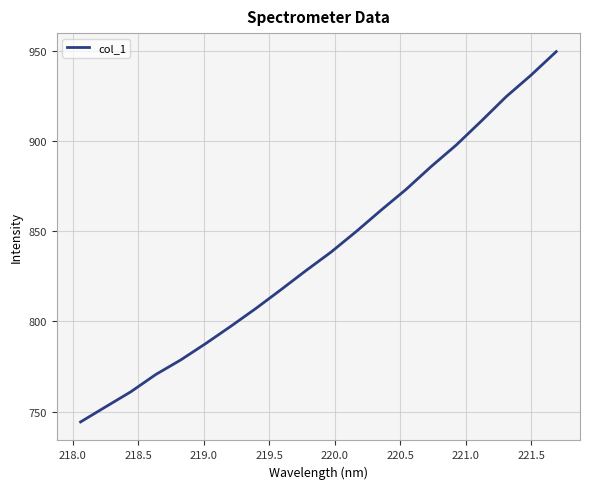

What is the smallest value displayed?

744.2